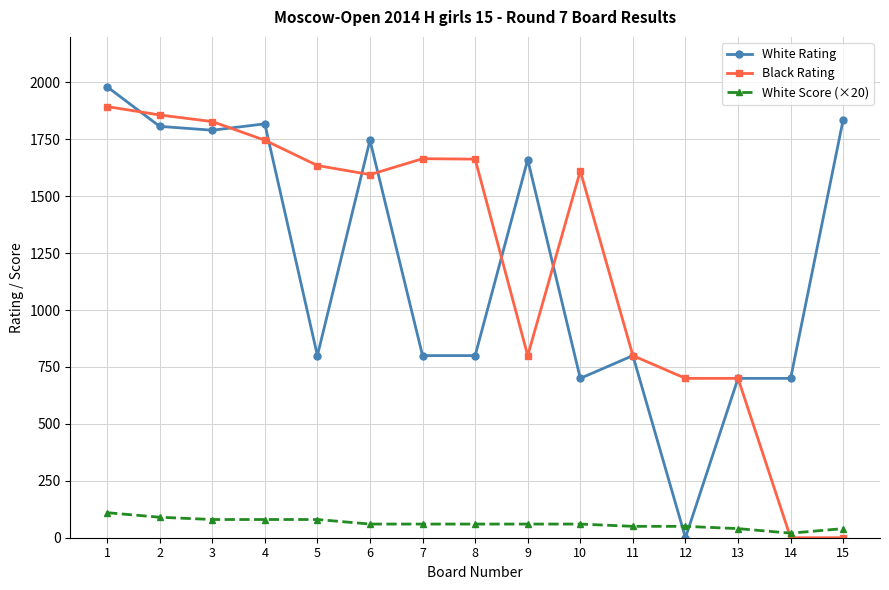

Where does the White Score (×20) series first go above 60?

1